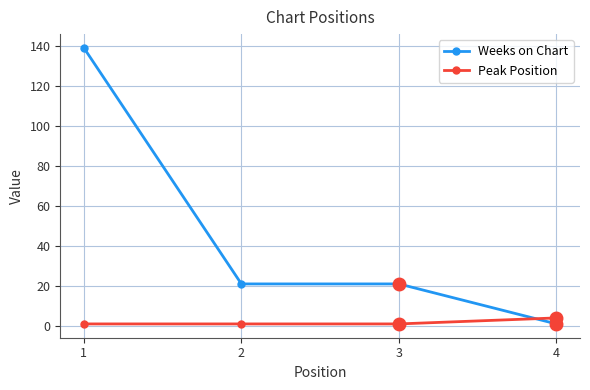

List the series in order of their peak value, lowest first.

Peak Position, Weeks on Chart